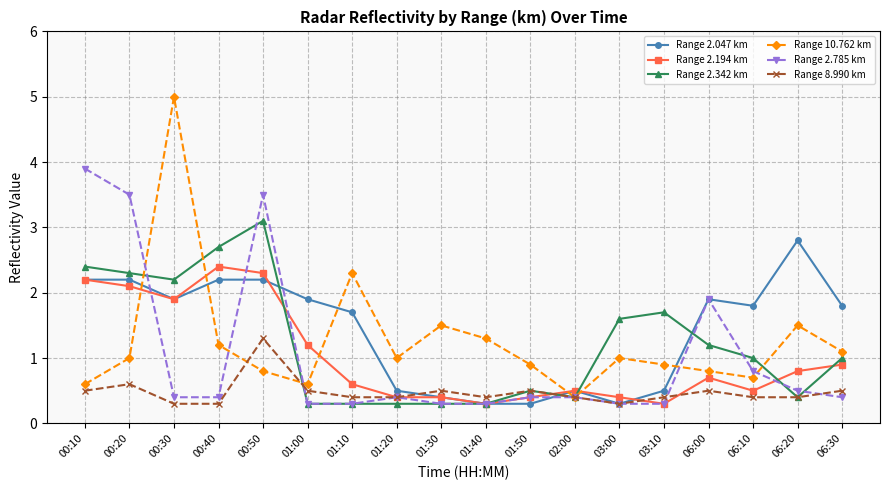

What are all the series names shown in the legend?

Range 2.047 km, Range 2.194 km, Range 2.342 km, Range 10.762 km, Range 2.785 km, Range 8.990 km